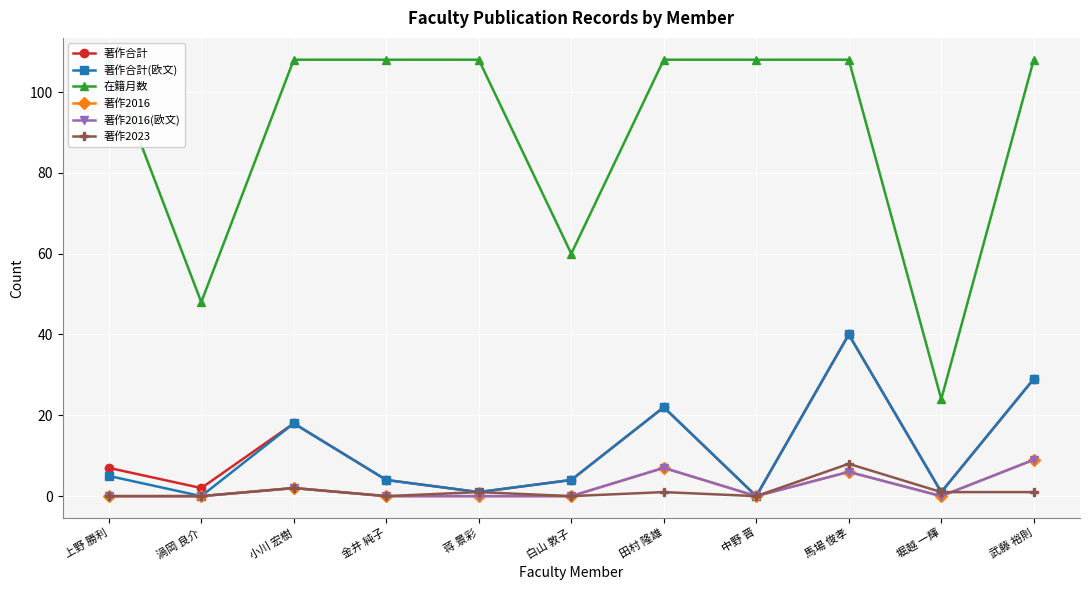

List the series in order of their peak value, highest first.

在籍月数, 著作合計, 著作合計(欧文), 著作2016, 著作2016(欧文), 著作2023